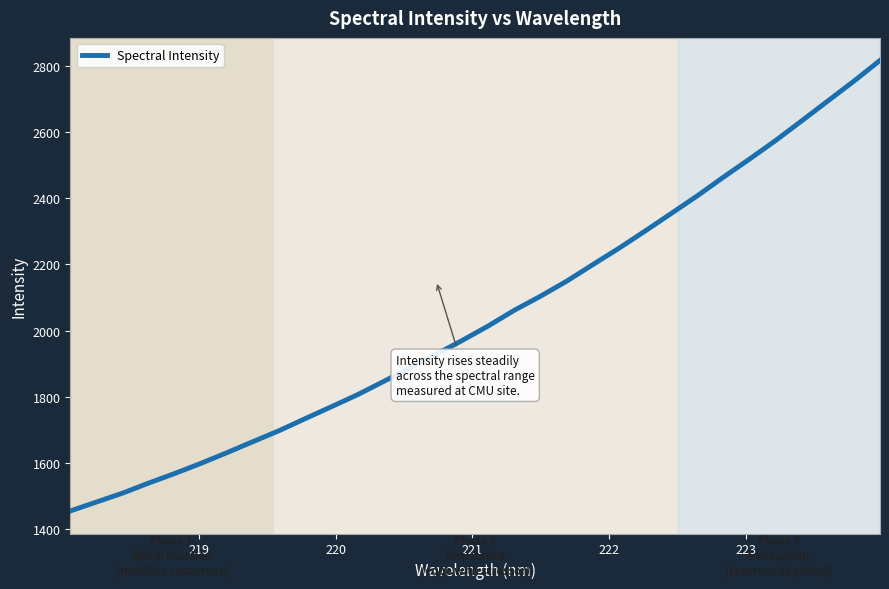

What is the smallest value displayed?

1455.0